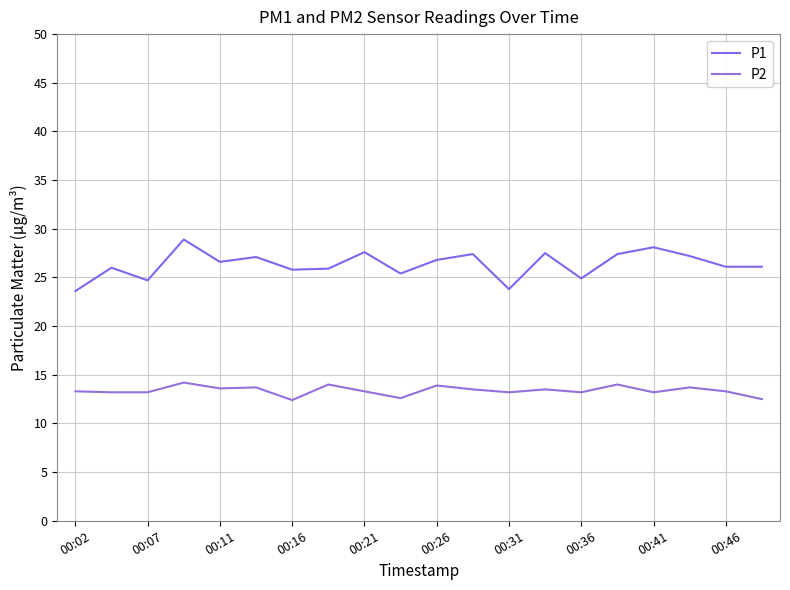

Does the chart have visible grid lines?

Yes